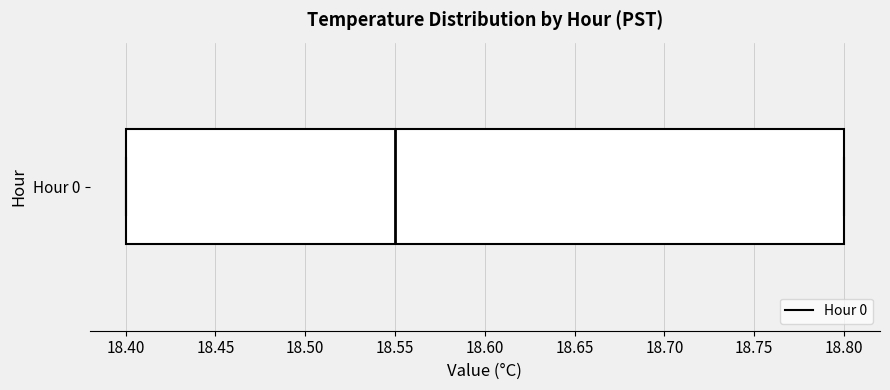

Read this box plot against the x-axis: the position of the median line, the range covered by the box, and the ends of both whiskers. The values are not printed on the chart, so give them approximately, as read against the axis.

median 18.55, box 18.40 to 18.80, whiskers 18.40 to 18.80